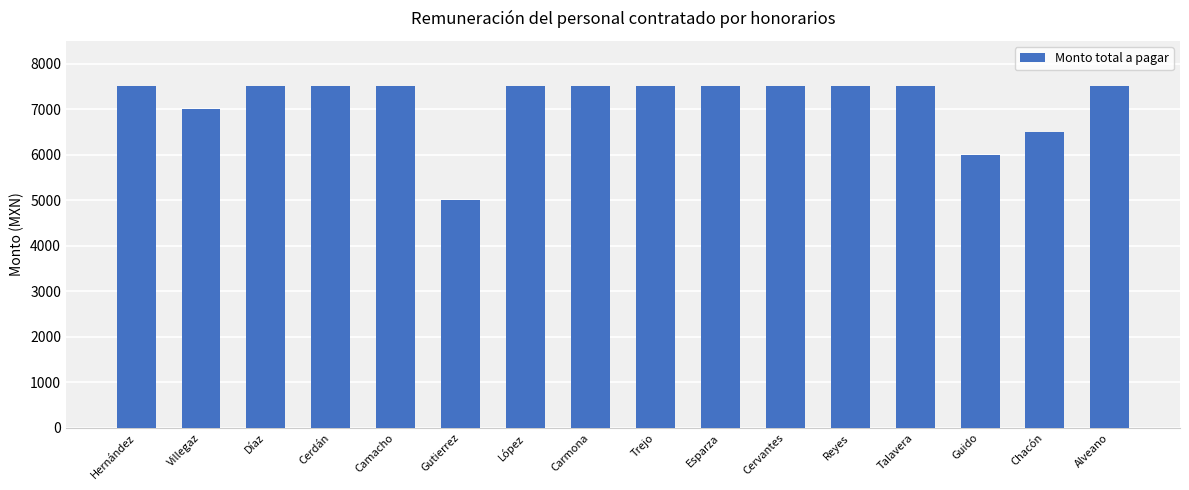

Which category has the lowest value across all series?

Gutierrez